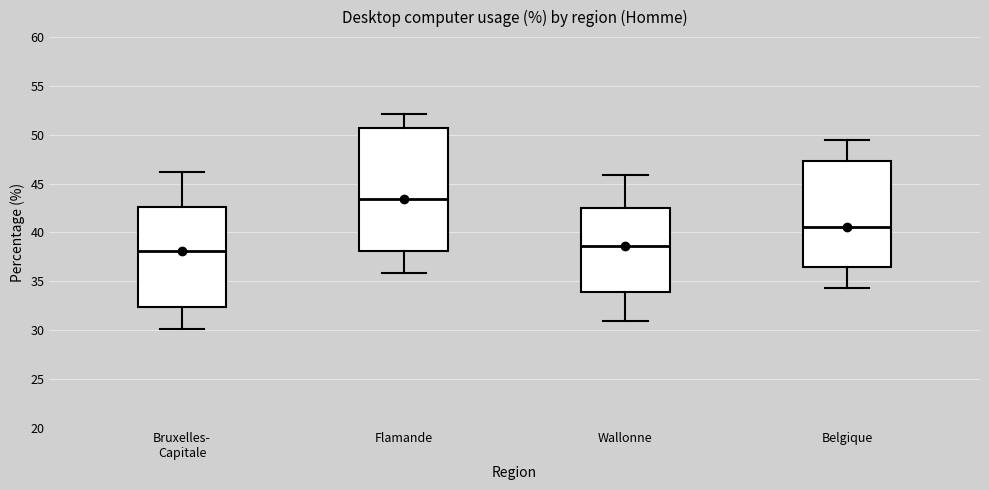

Which box is the tallest, from its lower edge to its upper edge?

Flamande